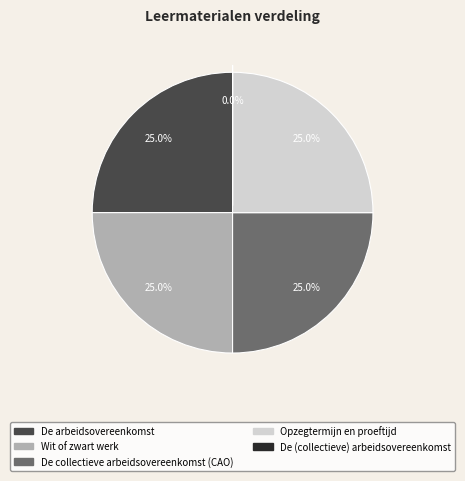

Which has a higher value, De (collectieve) arbeidsovereenkomst or De arbeidsovereenkomst?

De arbeidsovereenkomst